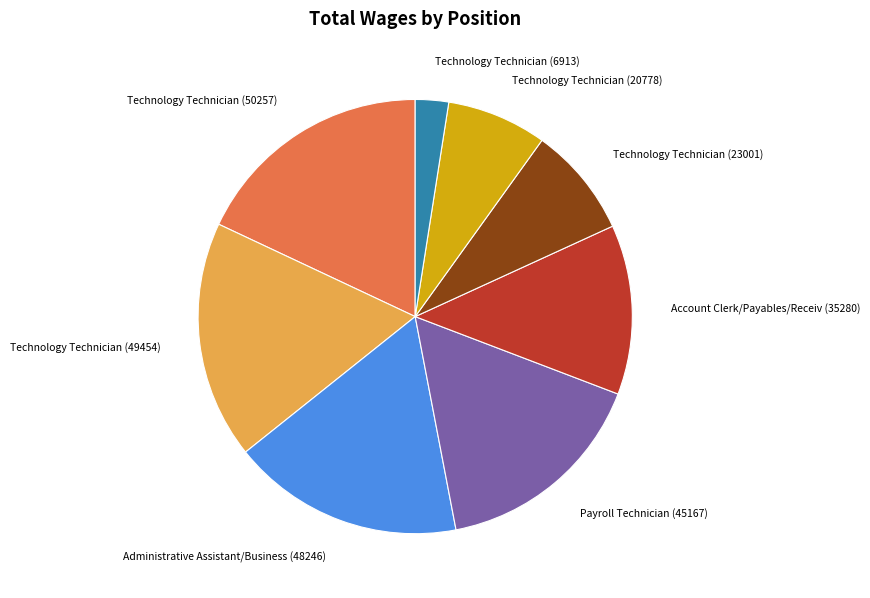

What is the smallest slice in the pie chart?

Technology Technician (6913)